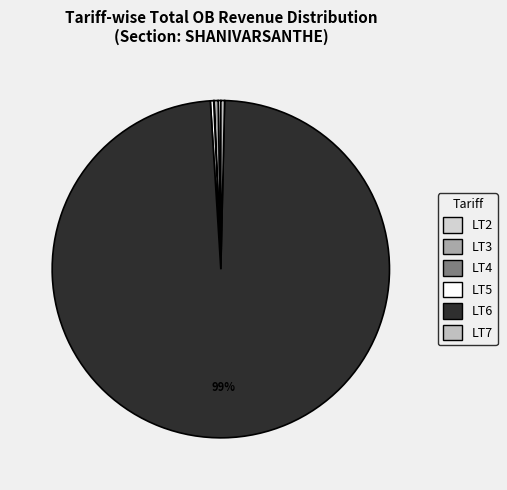

Do LT2 and LT4 together represent more than half of the pie?

No